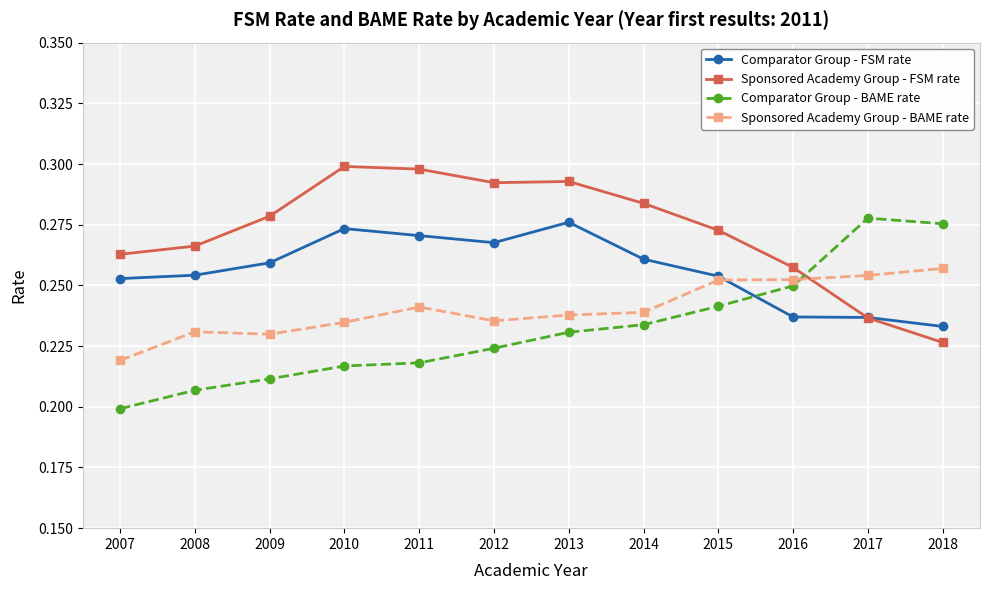

Which series changed the most between 2007 and 2010?

Sponsored Academy Group - FSM rate